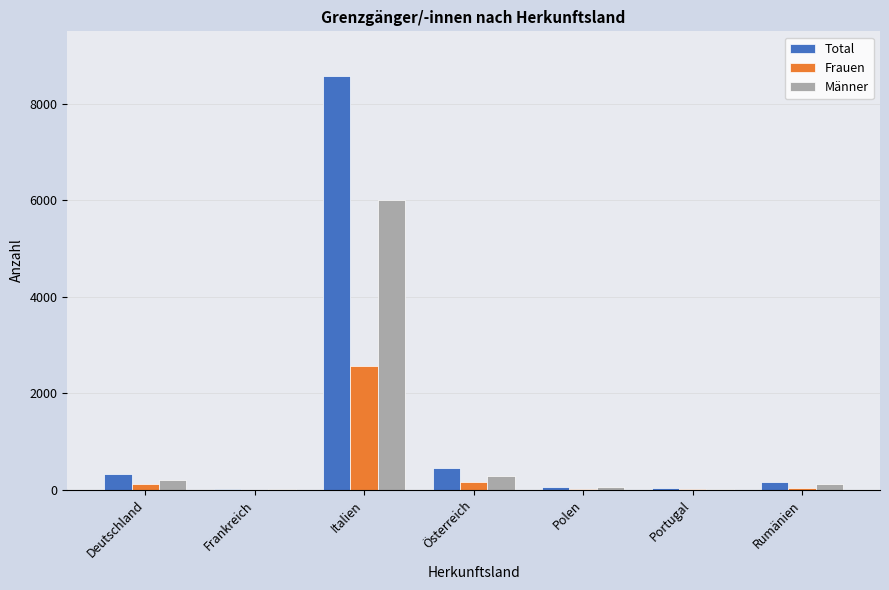

Which series has the largest range (max minus min)?

Total